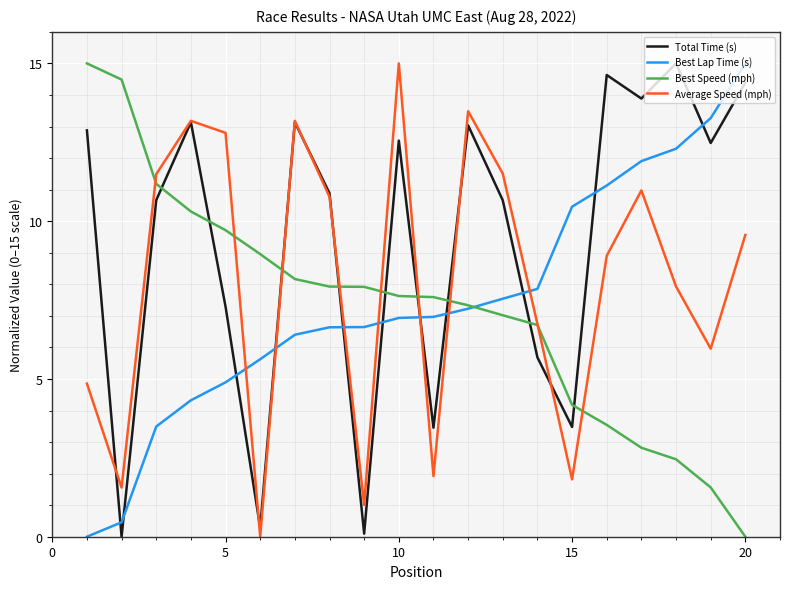

How many intersections are there between Total Time (s) and Best Lap Time (s)?

11